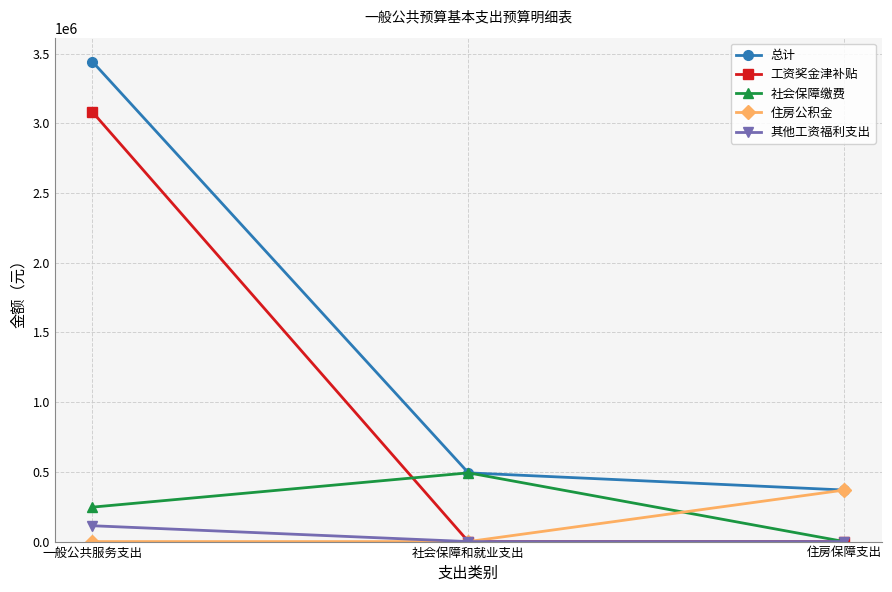

At which category is the sum across all series the highest?

一般公共服务支出